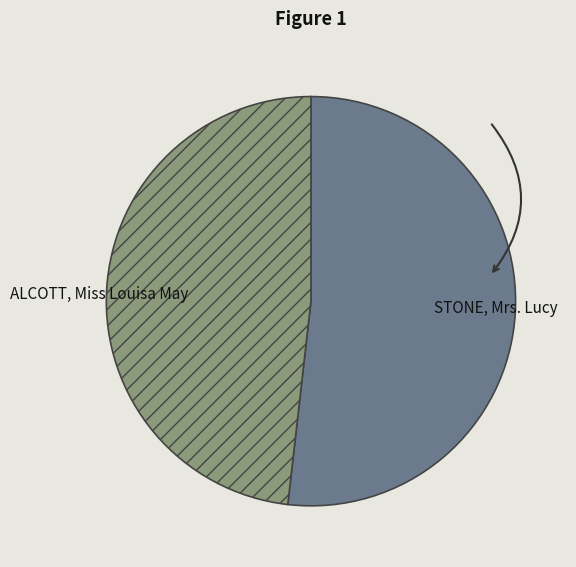

What is the ratio of the value at ALCOTT, Miss Louisa May to the value at STONE, Mrs. Lucy?

0.9